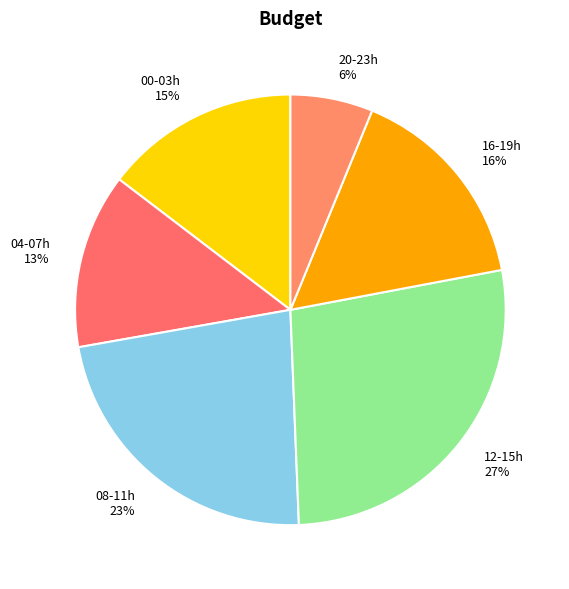

True or false: 12-15h accounts for 40% of the total.

False